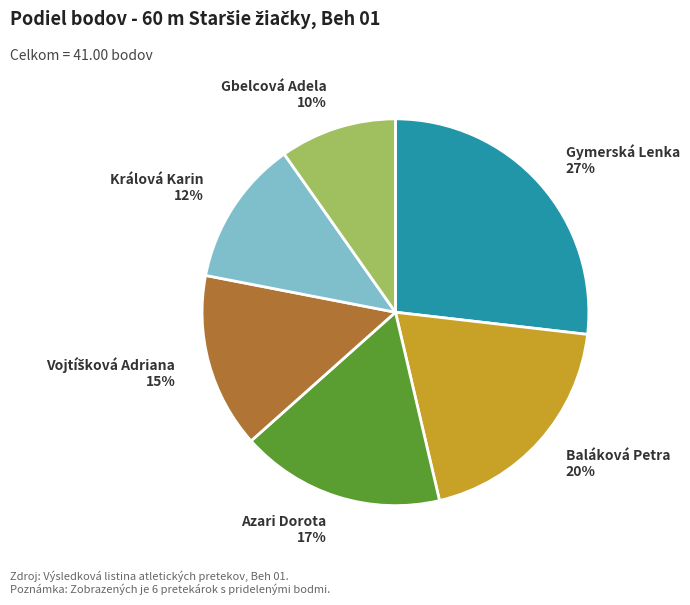

What percentage is the Králová Karin slice, to the nearest percent?

12%